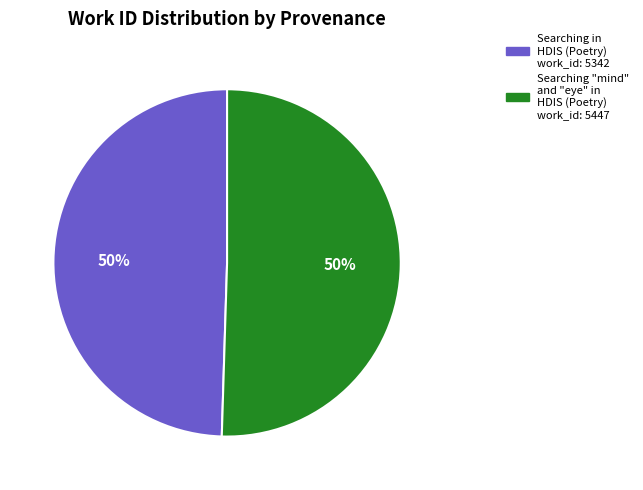

What is the ratio of the value at Searching in HDIS (Poetry) to the value at Searching "mind" and "eye" in HDIS (Poetry)?

1.0